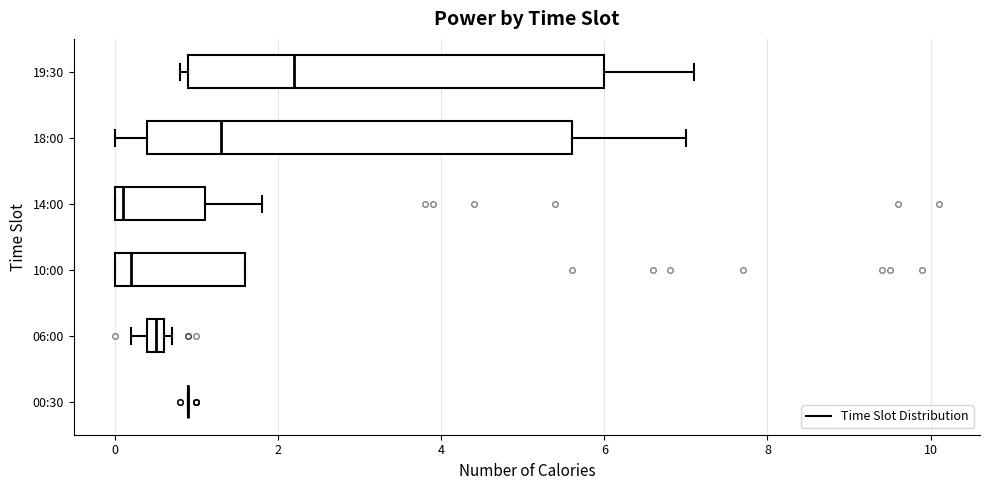

Where does the left whisker of the box for 18:00 end on the x-axis? The values are not printed on the chart, so give them approximately, as read against the axis.

0.0